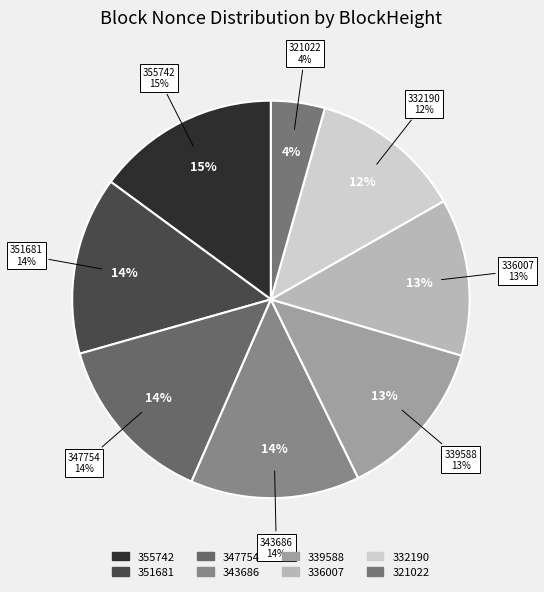

Does any single category account for the majority?

No